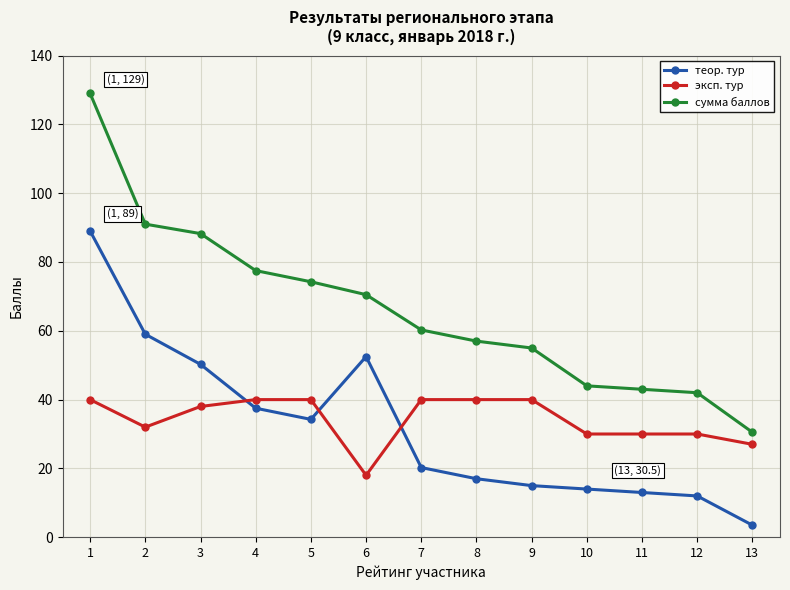

What is the sum of the теор. тур values at 4 and 9?

52.5